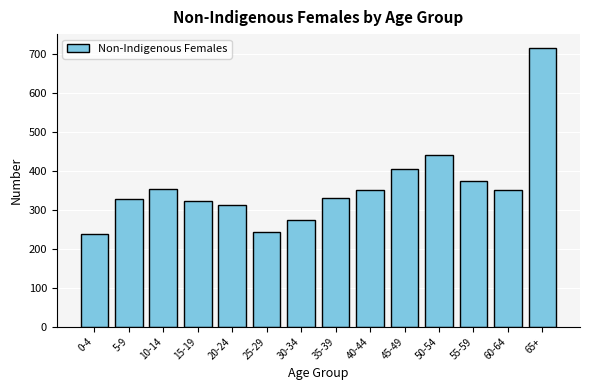

The chart shows a value of 666 at 50-54. True or false?

False